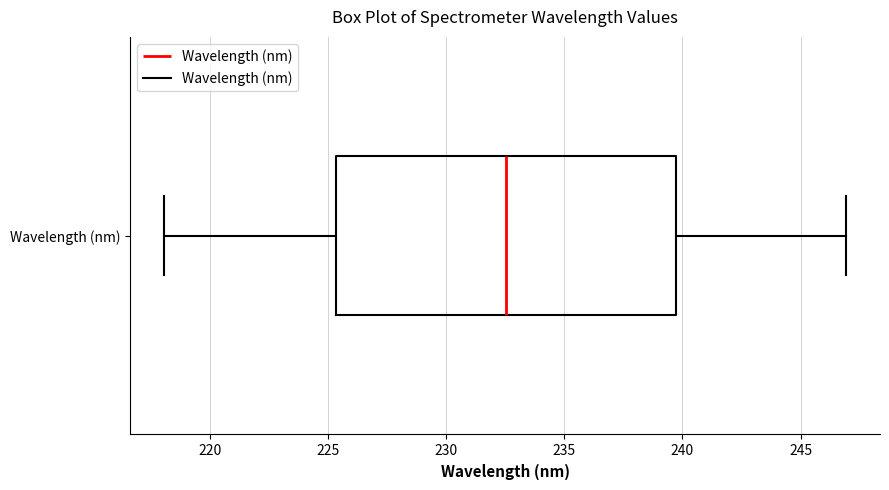

Read this box plot against the x-axis: the position of the median line, the range covered by the box, and the ends of both whiskers. The values are not printed on the chart, so give them approximately, as read against the axis.

median 232.5, box 225.5 to 239.5, whiskers 218.0 to 247.0